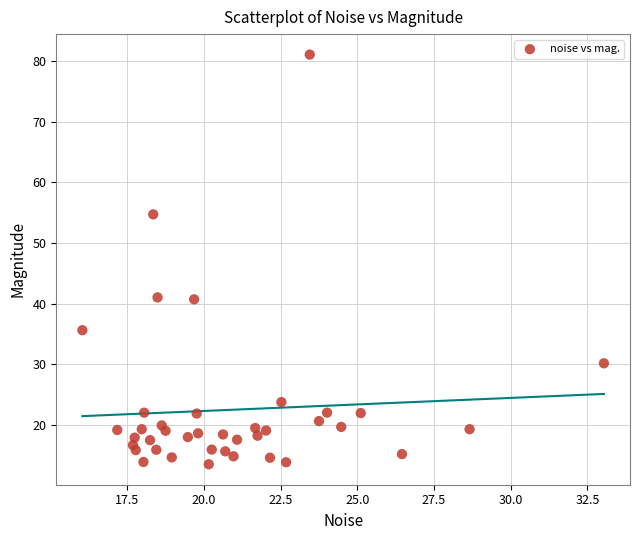

What is the range of Y values (max minus min)?

67.6